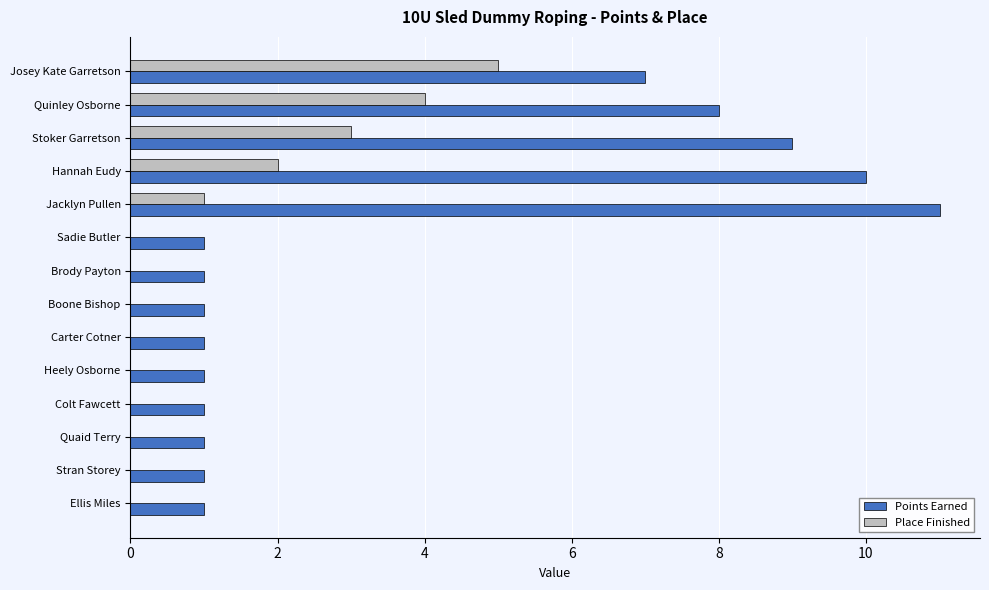

How many data points does each series have?

14